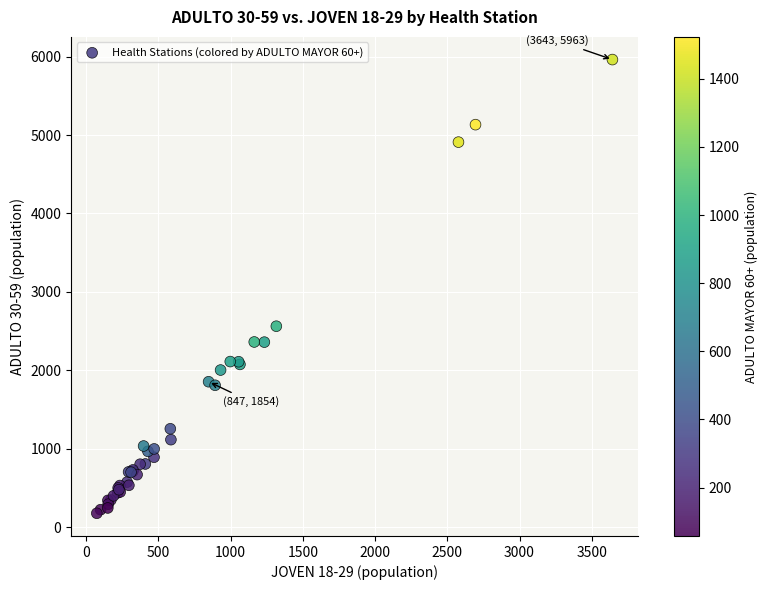

What Y value in the scatter plot is closest to 3069?

2562